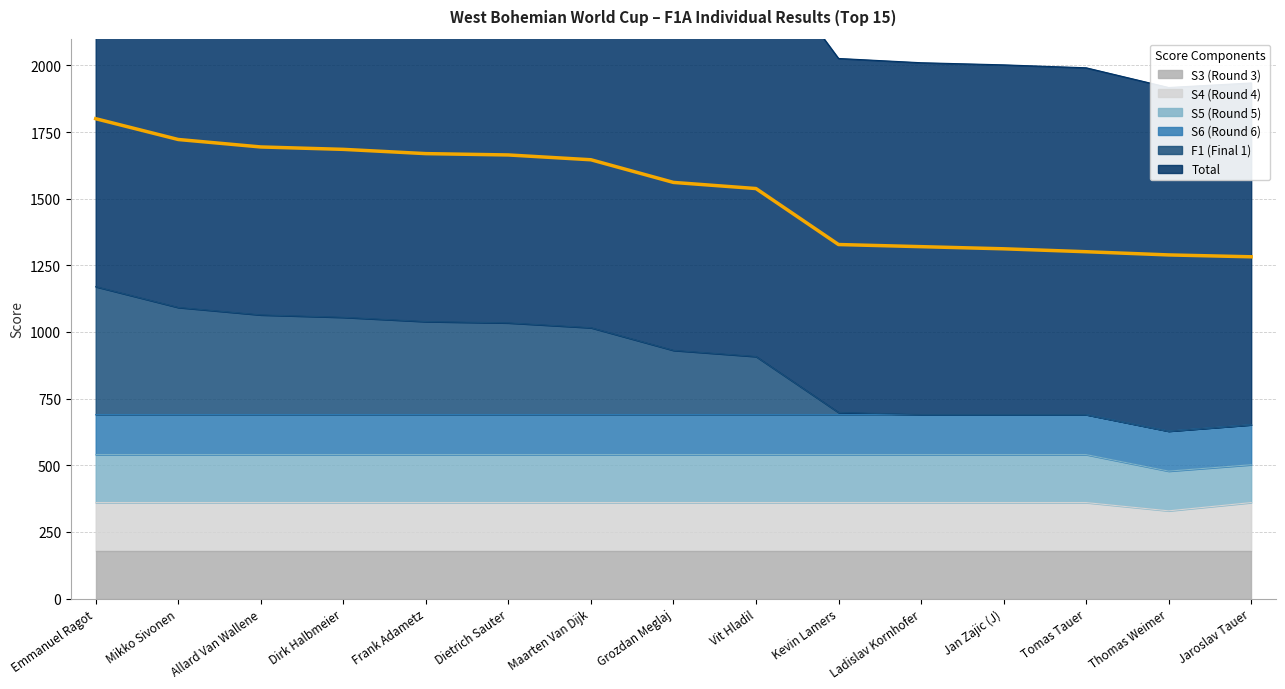

True or false: S4 (Round 4) and Total cross at least once.

False